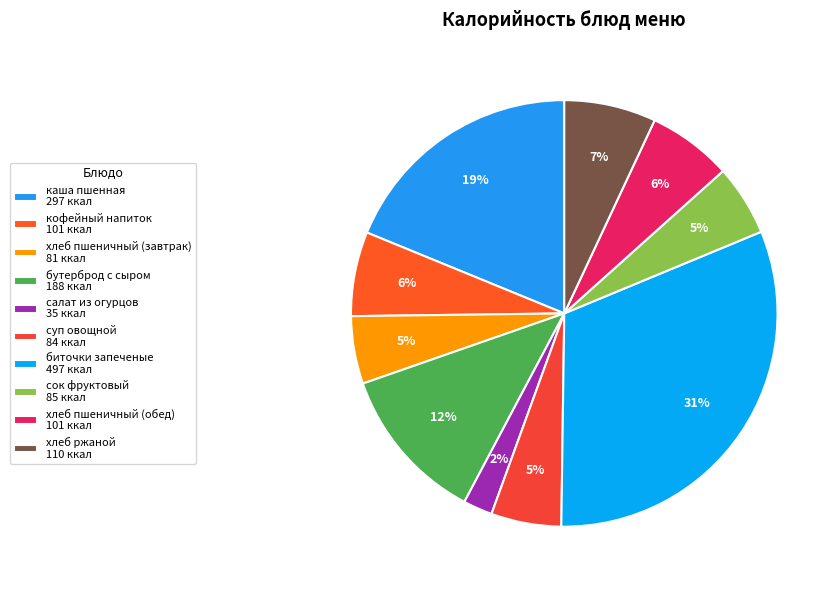

What percentage is the кофейный напиток slice, to the nearest percent?

6%